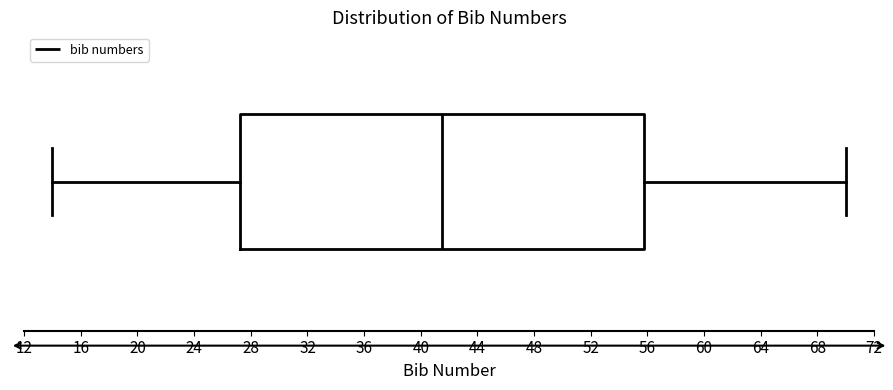

Where is the left edge of the box on the x-axis? The values are not printed on the chart, so give them approximately, as read against the axis.

27.5